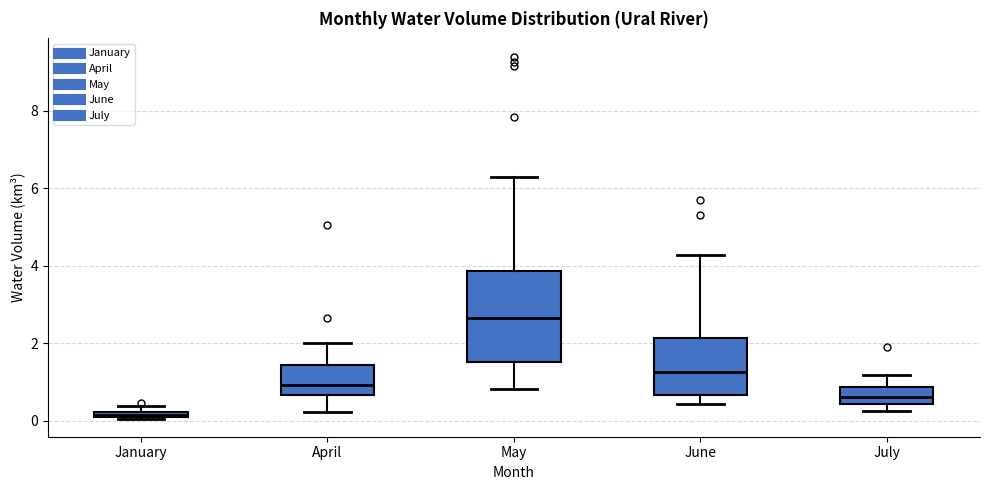

Which box has the lowest median line?

January